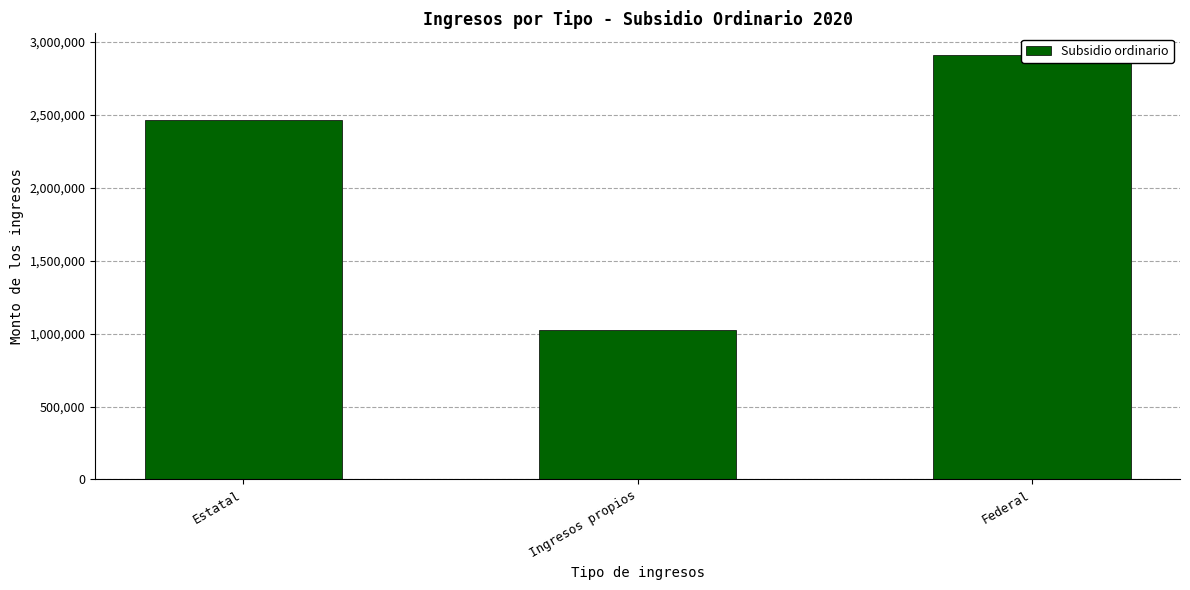

Between Estatal and Ingresos propios, which is larger?

Estatal